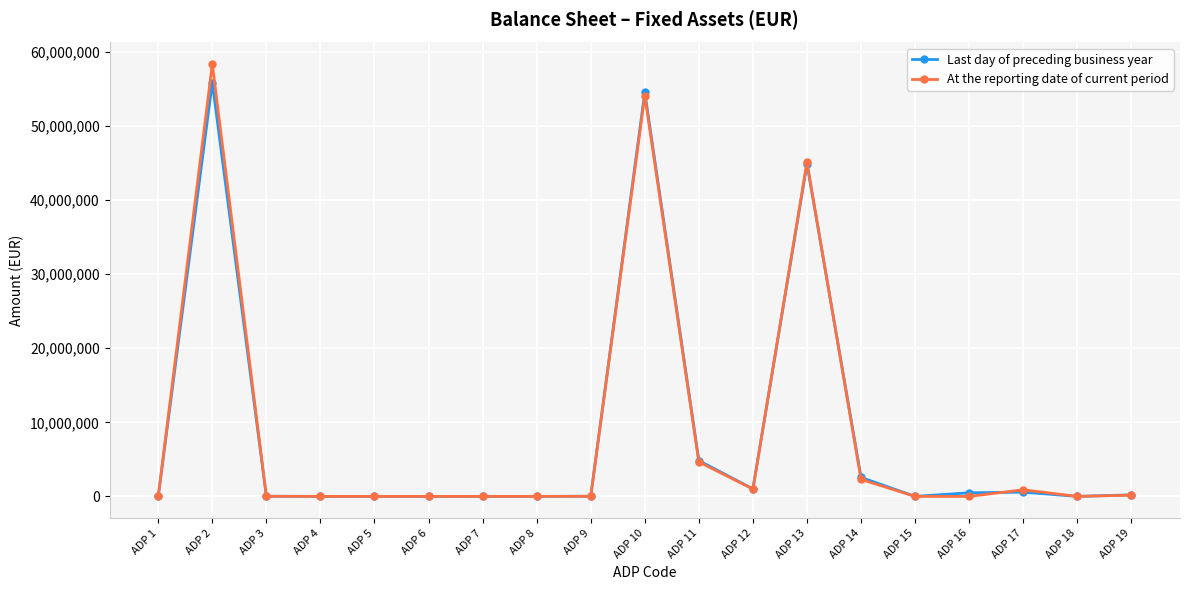

Which series has the largest range (max minus min)?

At the reporting date of current period